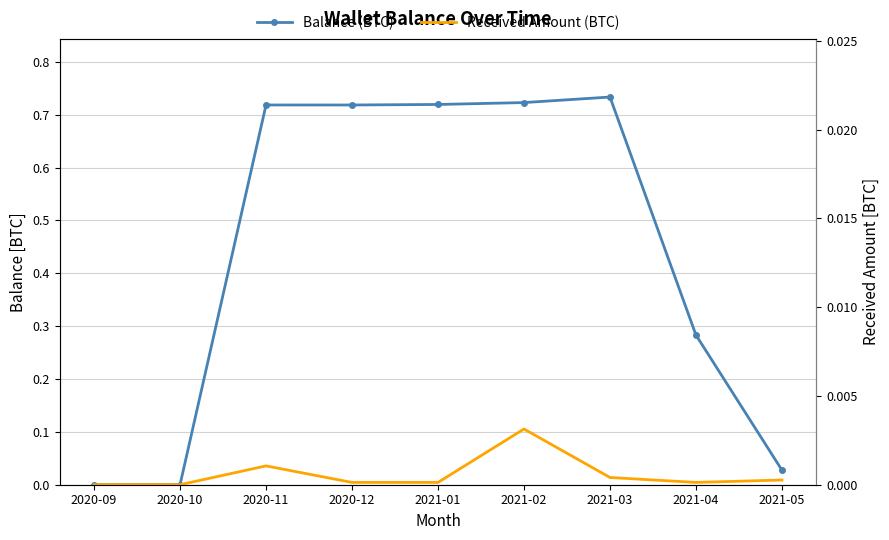

True or false: Received Amount (BTC) and Balance (BTC) intersect in this chart.

False